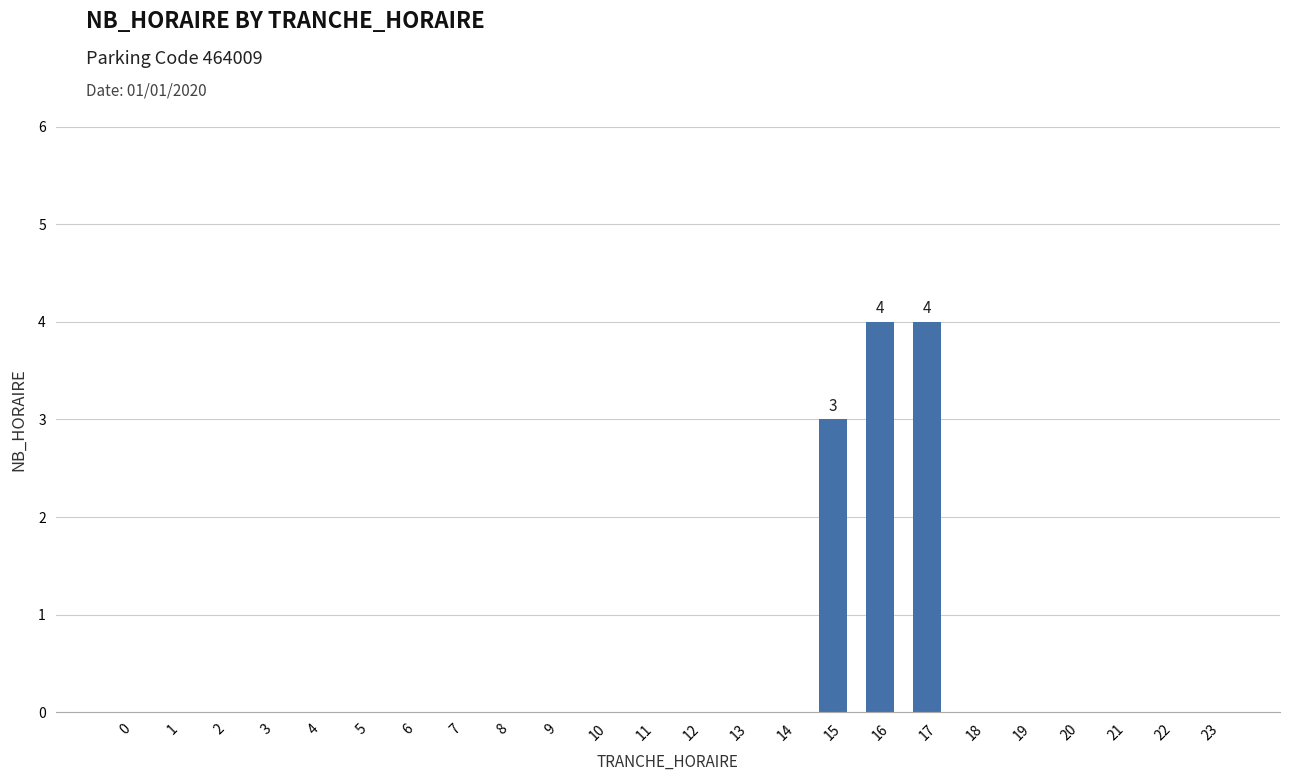

How many series are shown in this chart?

1